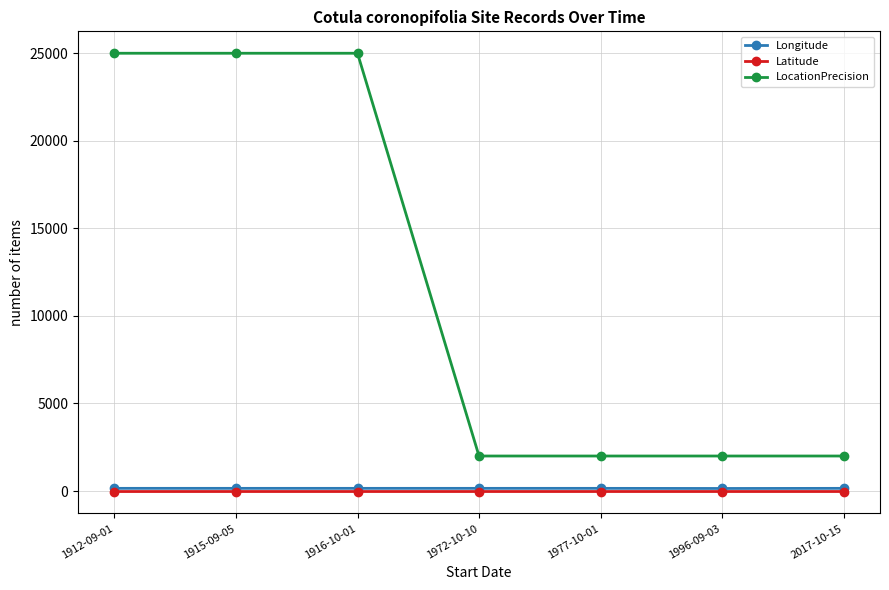

What is the label of the 5th point from the right?

1916-10-01